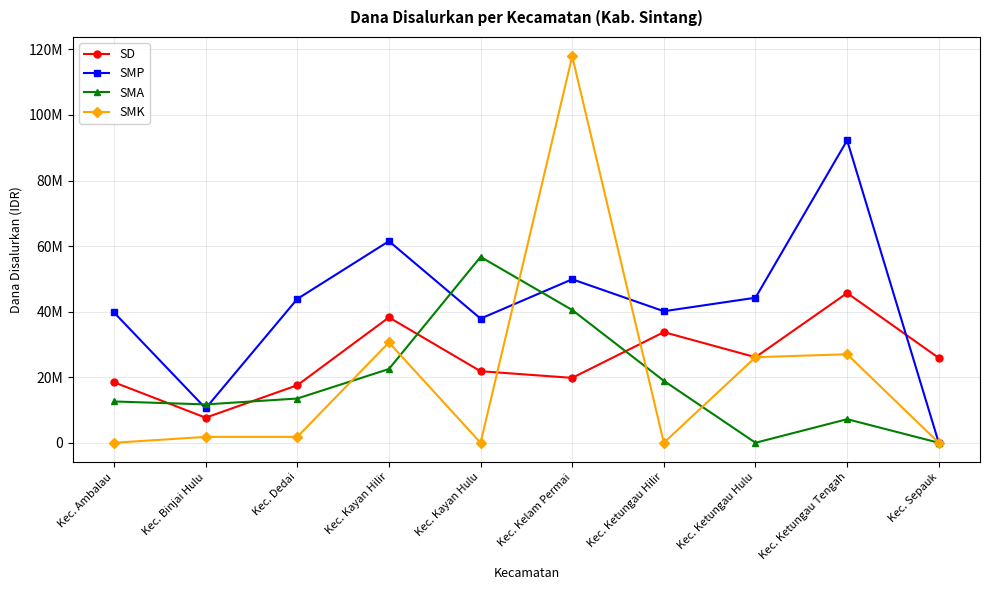

Is this an area chart (filled region under the line)?

No